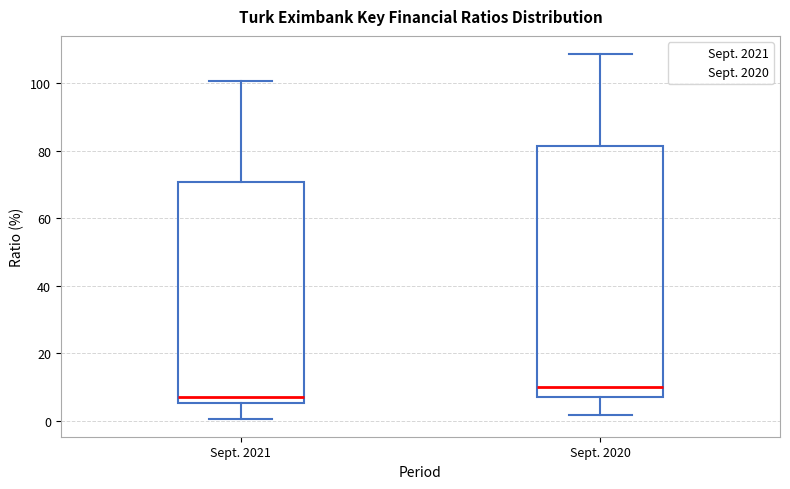

Reading left to right, transcribe this box plot: for each box, give where its median line is, the range the box spans, and where its two whiskers end, as read against the y-axis. The values are not printed on the chart, so give them approximately, as read against the axis.

Sept. 2021: median 8, box 6 to 70, whiskers 0 to 100
Sept. 2020: median 10, box 8 to 82, whiskers 2 to 108